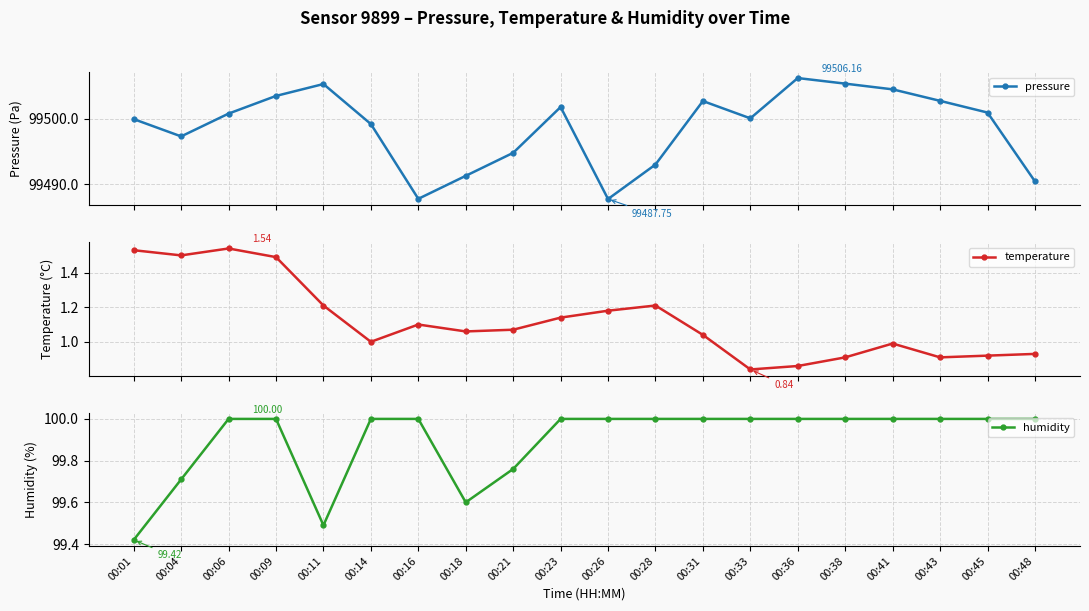

At which label is humidity closest to 99?

00:01